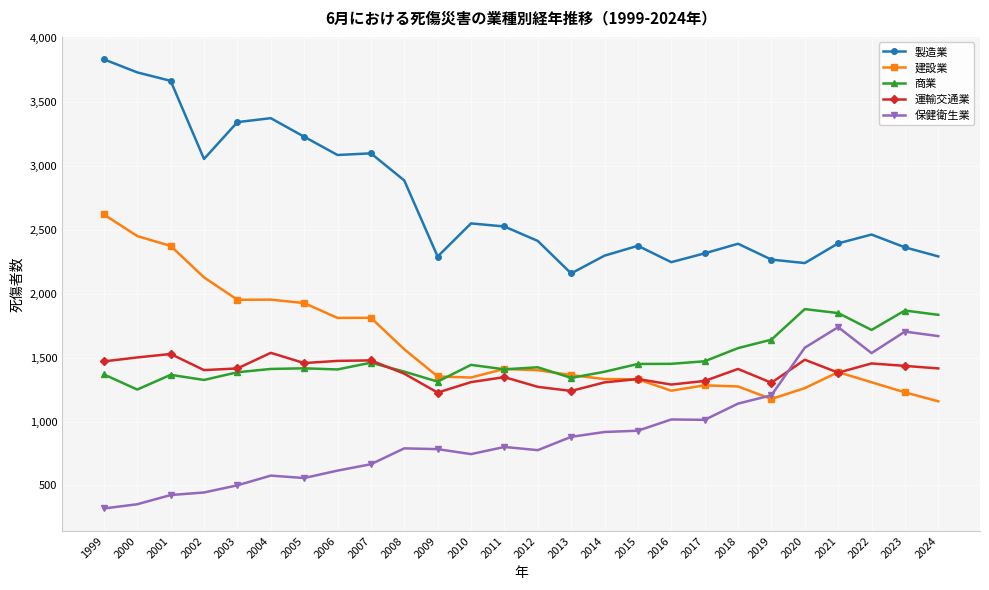

What is the difference between the maximum and minimum values in the 製造業 series?

1674